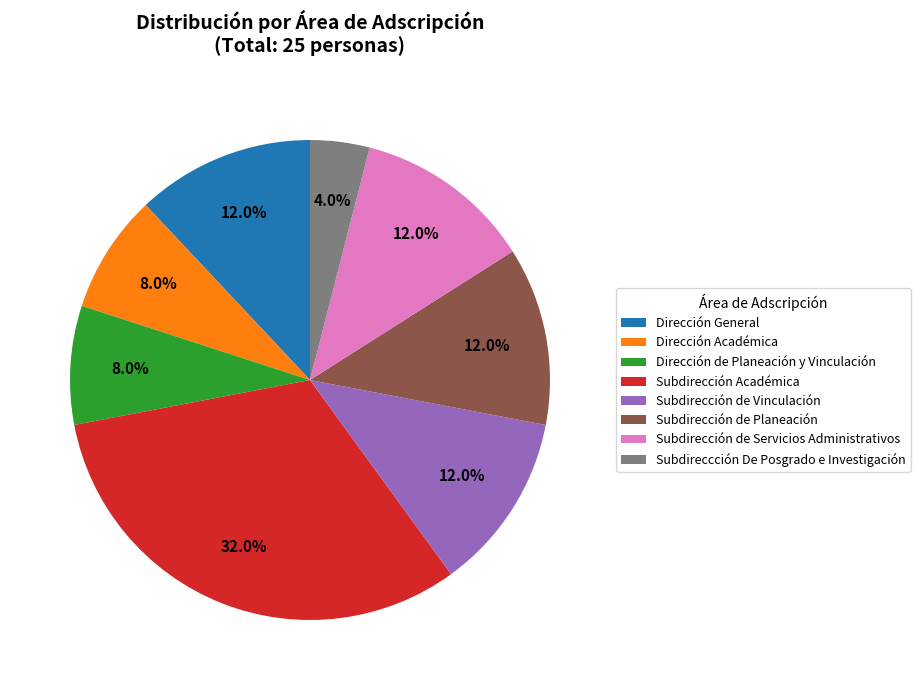

True or false: Subdirección Académica accounts for 19% of the total.

False